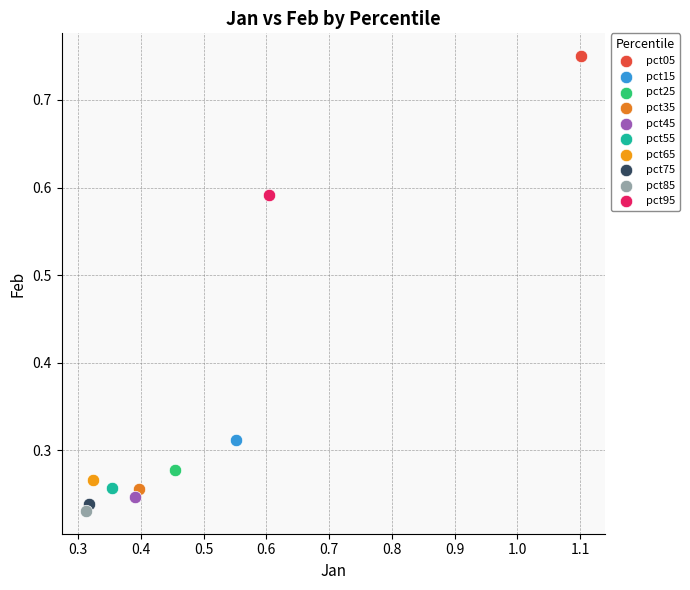

What are all the series names shown in the legend?

pct05, pct15, pct25, pct35, pct45, pct55, pct65, pct75, pct85, pct95